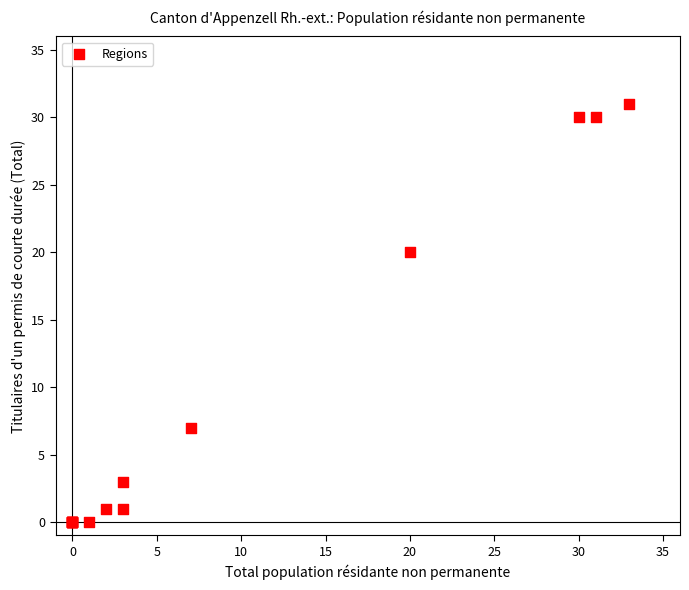

What Y value in the scatter plot is closest to 15?

20